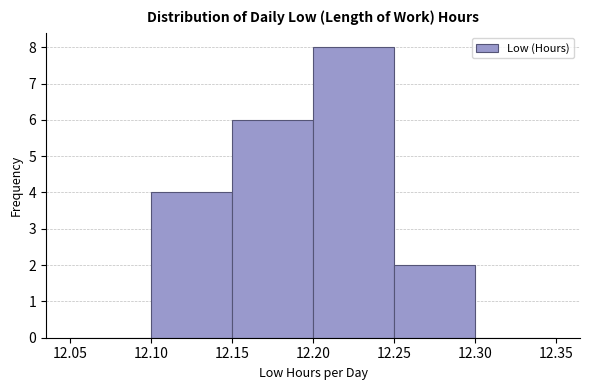

Over which range of the x-axis is the bar tallest?

12.20 to 12.25